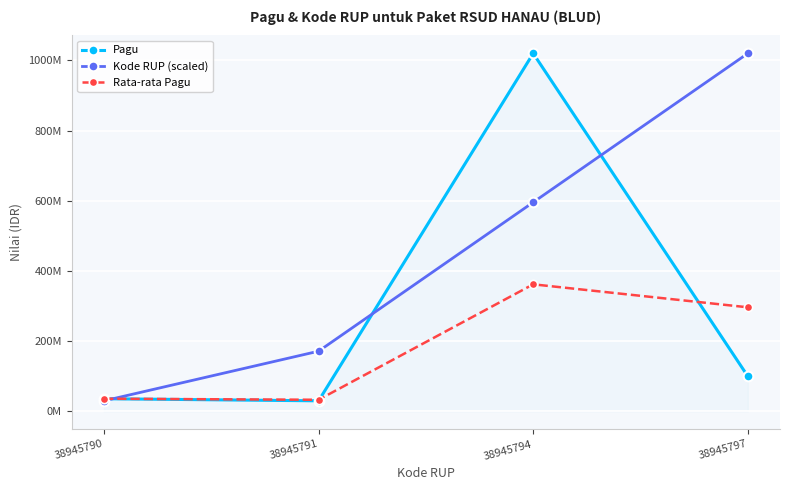

What are all the series names shown in the legend?

Pagu, Kode RUP (scaled), Rata-rata Pagu